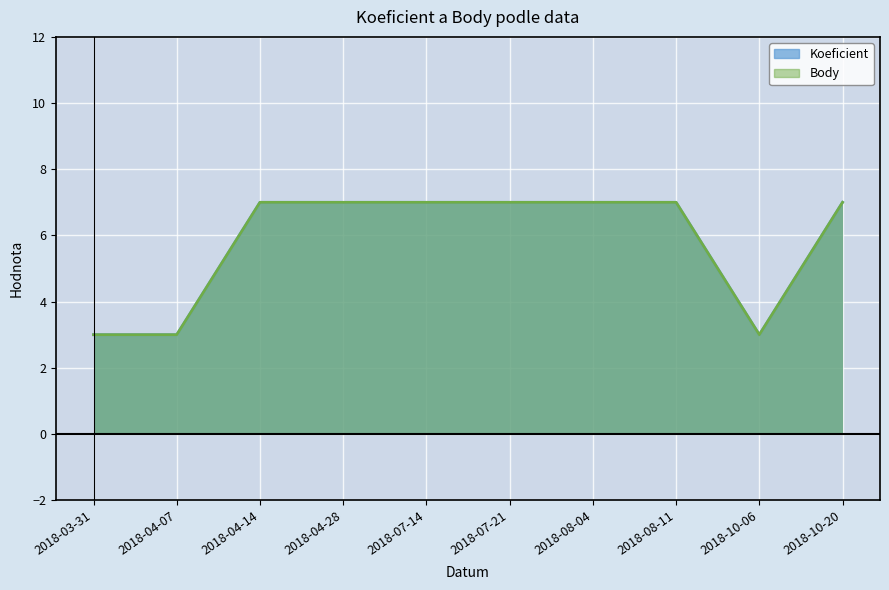

Is the value of Body at 2018-04-14 greater than the value of Koeficient at 2018-08-11?

No